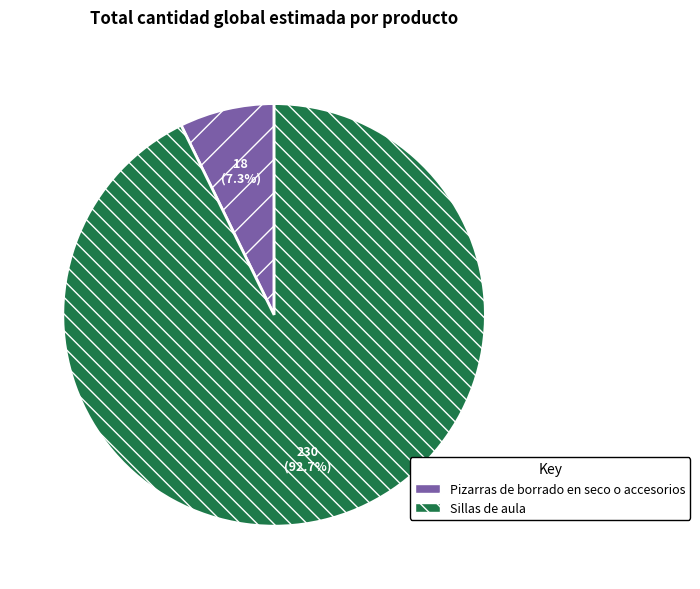

To the nearest percent, what is the combined percentage of Sillas de aula and Pizarras de borrado en seco o accesorios?

100%